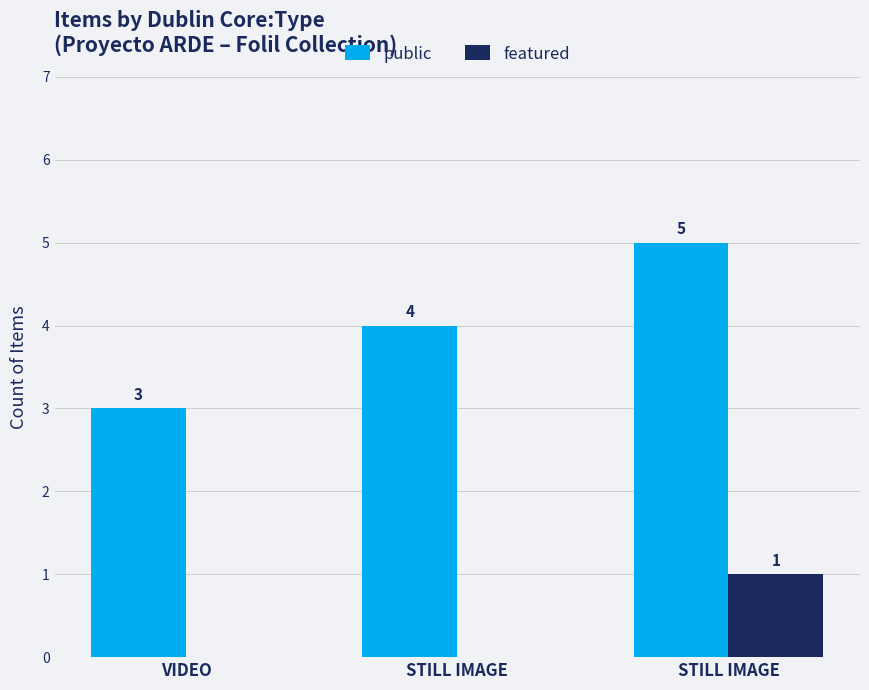

What is the difference between the featured values at VIDEO and STILL IMAGE?

1